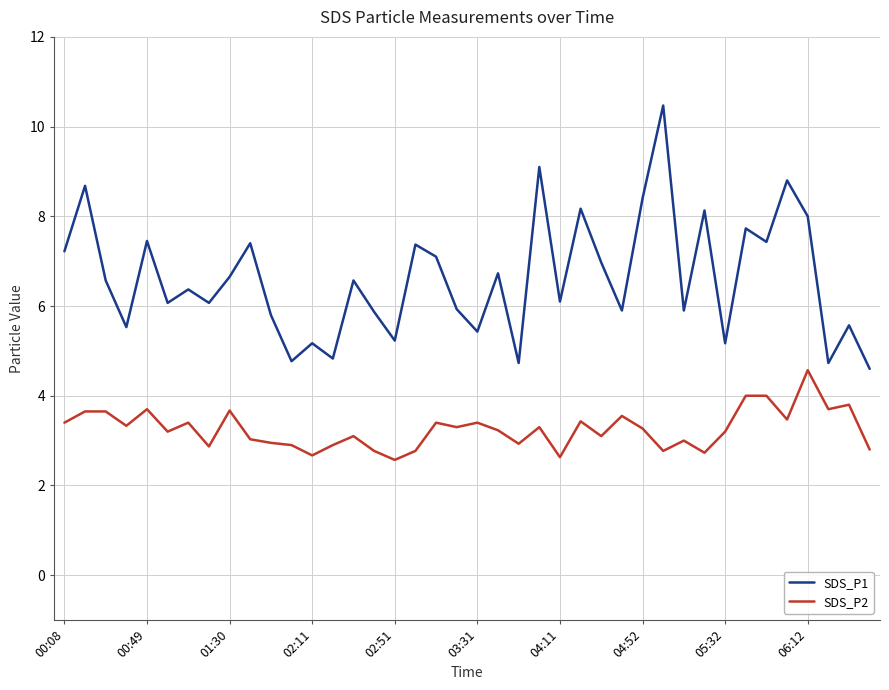

True or false: SDS_P1 and SDS_P2 cross at least once.

False